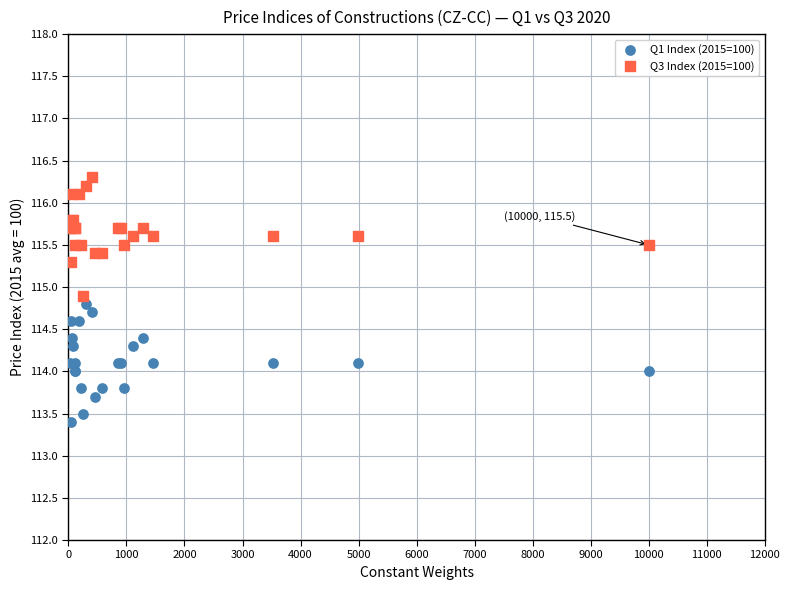

Which series reaches the maximum Y coordinate?

Q3 Index (2015=100)